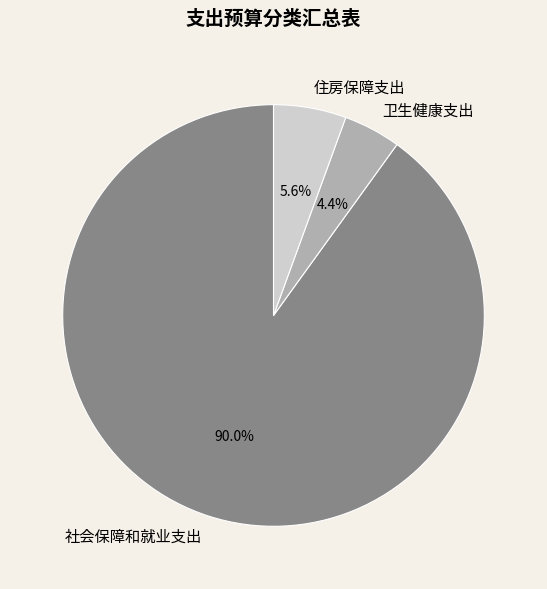

Between 卫生健康支出 and 住房保障支出, which is larger?

住房保障支出